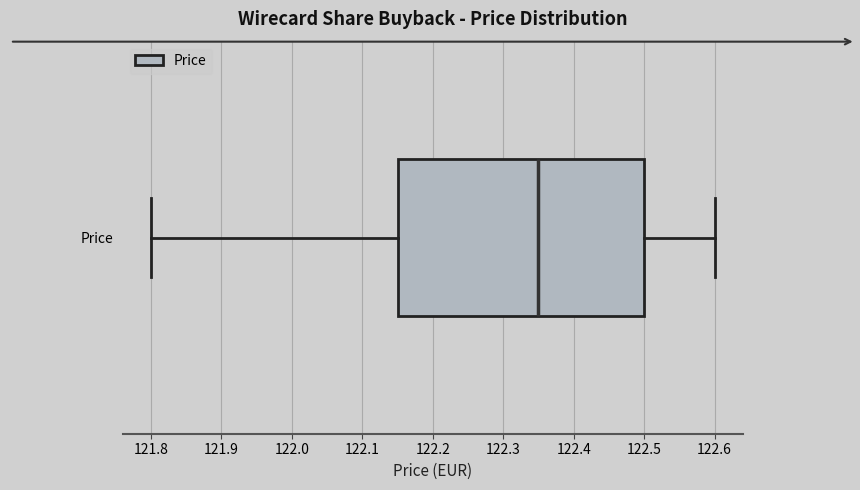

Read this box plot against the x-axis: the position of the median line, the range covered by the box, and the ends of both whiskers. The values are not printed on the chart, so give them approximately, as read against the axis.

median 122.35, box 122.15 to 122.50, whiskers 121.80 to 122.60